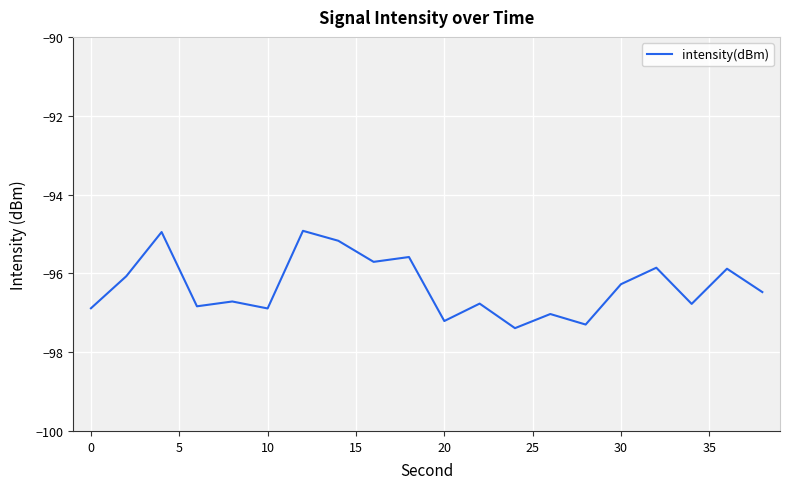

What is the minimum value shown in the chart?

-97.4